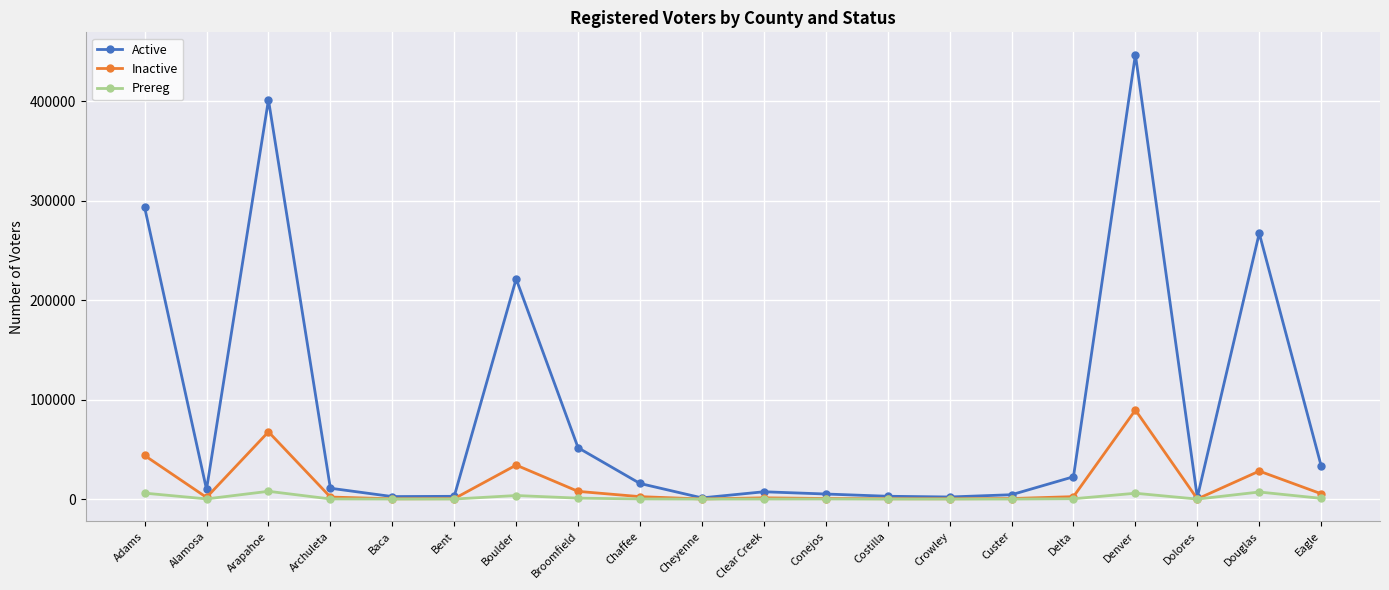

At how many categories does at least one series exceed 278934?

3